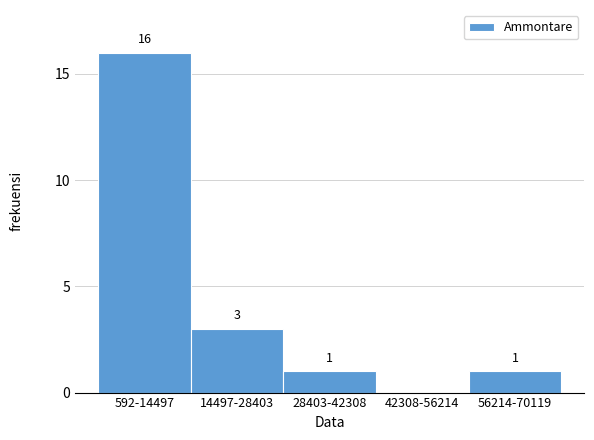

Reading left to right, transcribe all the data shown in this chart.

592-14497=16	14497-28403=3	28403-42308=1	42308-56214=0	56214-70119=1